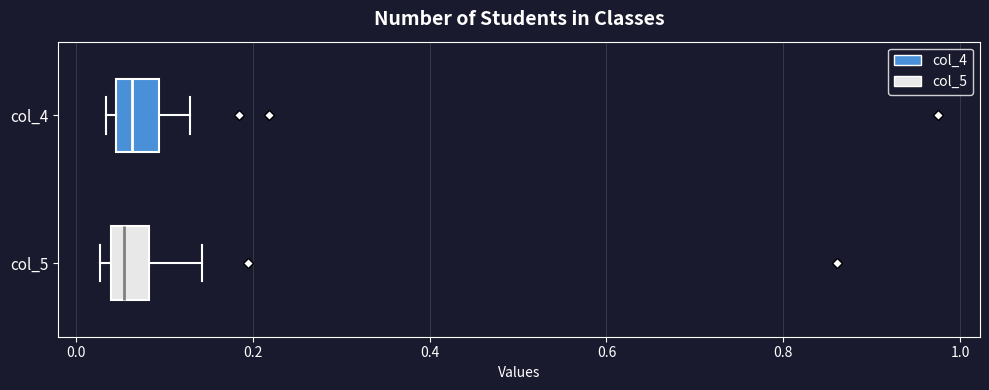

Reading bottom to top, read every box against the x-axis: the position of its median line, the range the box covers, and the ends of its whiskers. The values are not printed on the chart, so give them approximately, as read against the axis.

col_5: median 0.06, box 0.04 to 0.08, whiskers 0.02 to 0.14
col_4: median 0.06, box 0.04 to 0.10, whiskers 0.04 (just left of the box's left edge) to 0.12